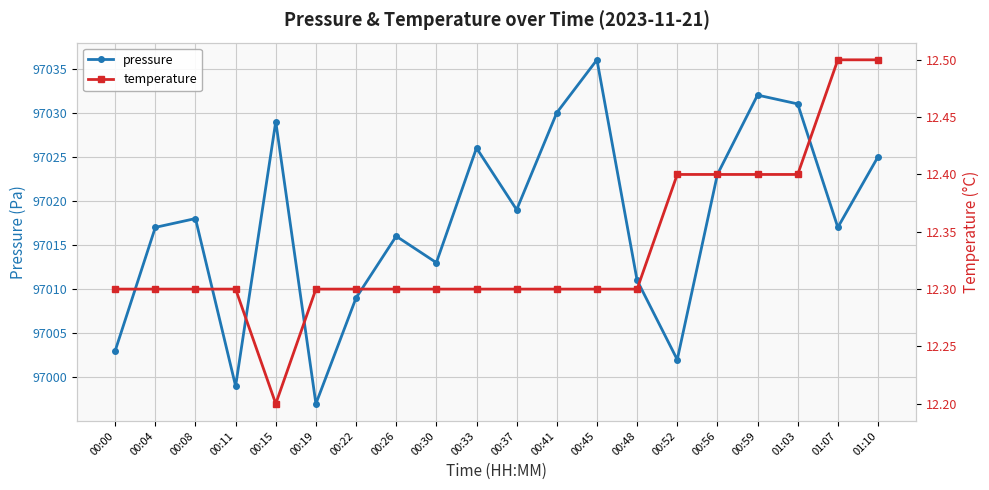

What are all the series names shown in the legend?

pressure, temperature